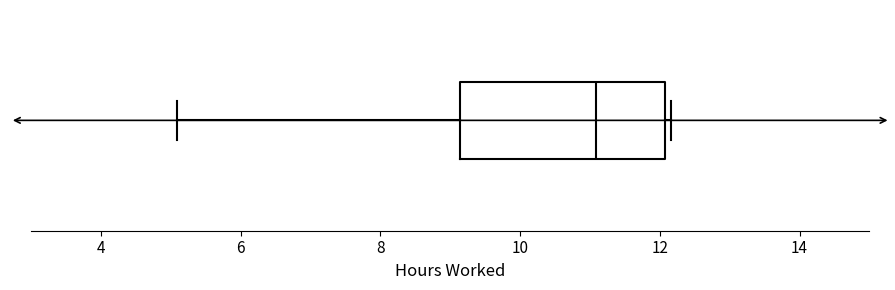

Transcribe this box plot: give where the median line is, the range the box spans, and where the two whiskers end, as read against the x-axis. The values are not printed on the chart, so give them approximately, as read against the axis.

median 11.0, box 9.2 to 12.0, whiskers 5.0 to 12.2